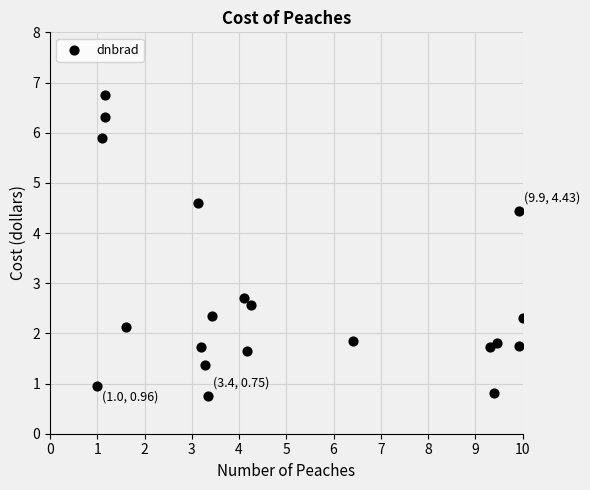

What Y value in the scatter plot is closest to 3?

2.7